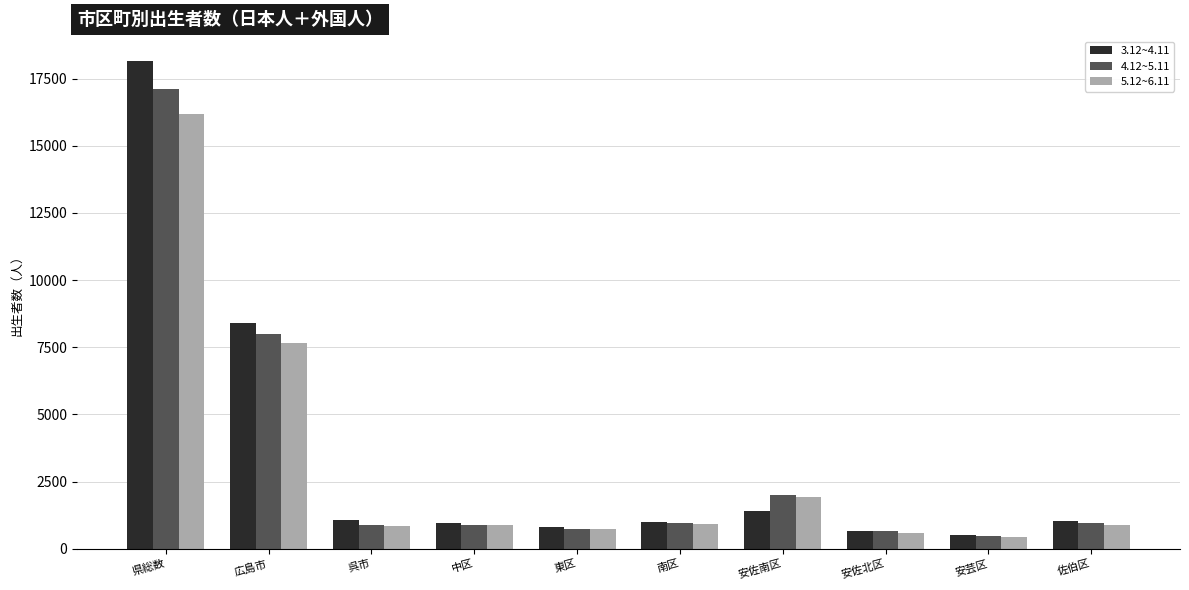

List the series in order of their peak value, highest first.

3.12~4.11, 4.12~5.11, 5.12~6.11